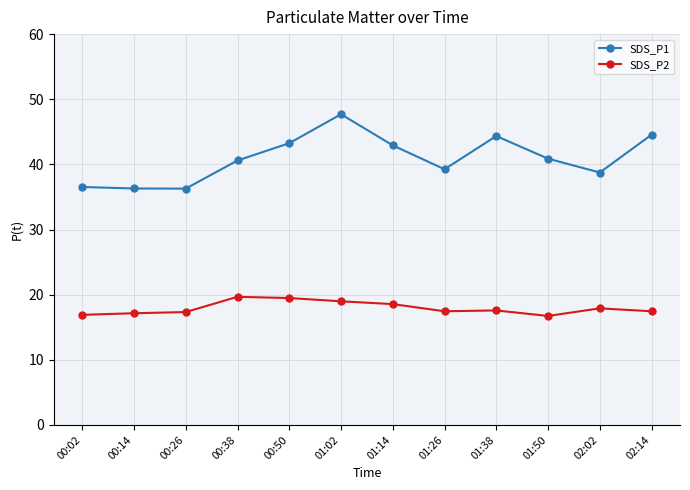

What is the value of the SDS_P1 point at the 1st from the left?

36.5